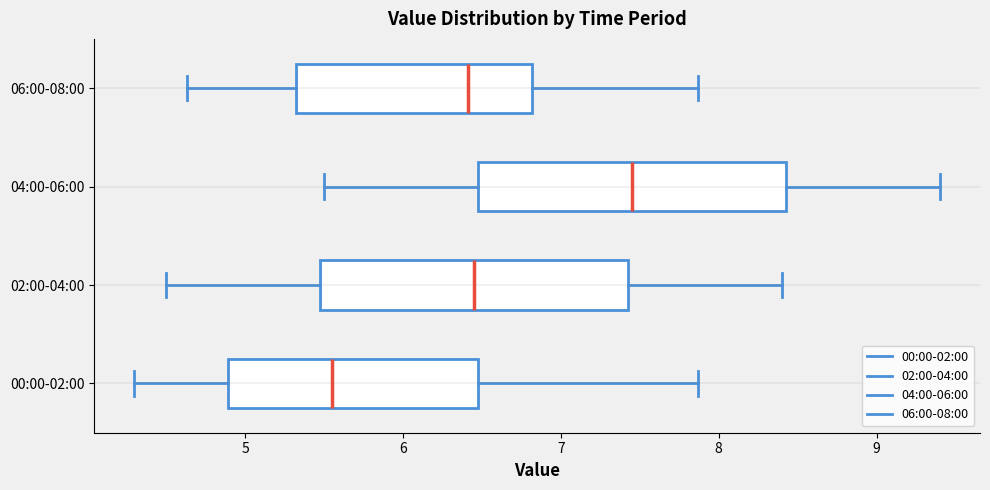

Where is the left edge of the box for 00:00-02:00 on the x-axis? The values are not printed on the chart, so give them approximately, as read against the axis.

4.9